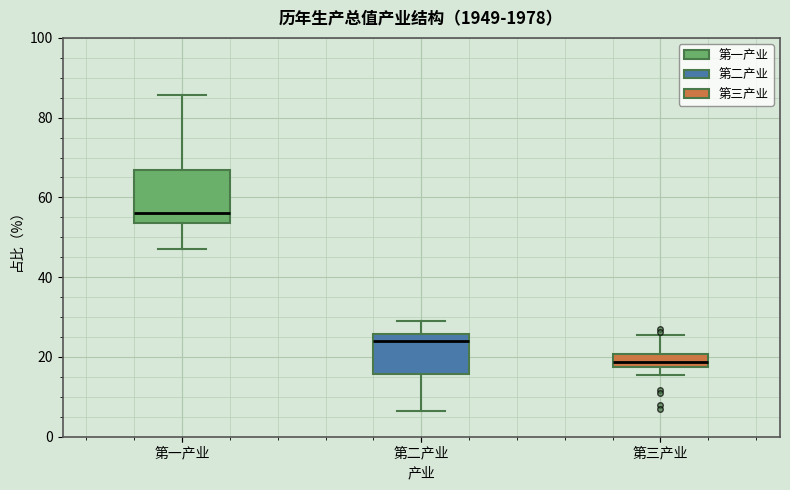

Which box has the lowest median line?

第三产业